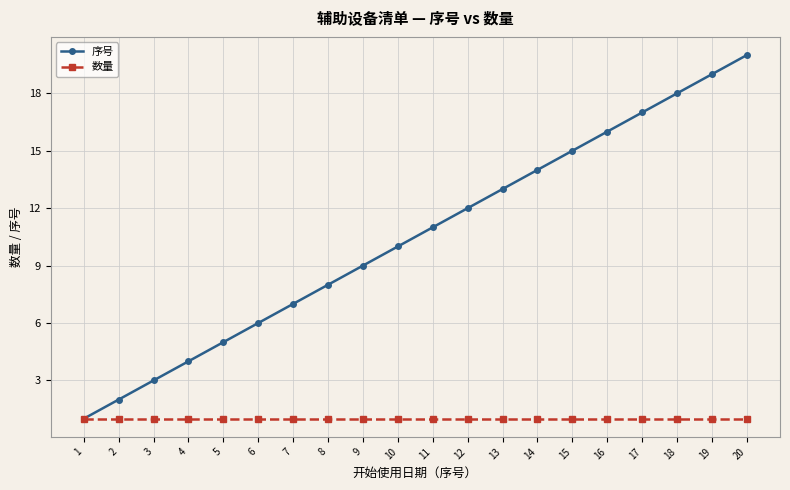

The 数量 series shows 0 at 13. True or false?

False